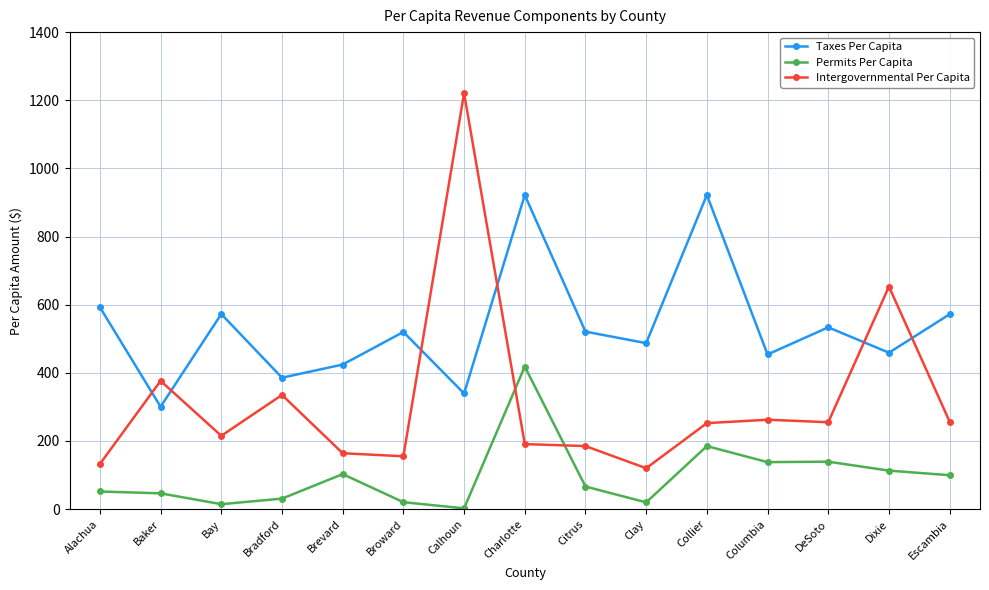

True or false: Taxes Per Capita and Permits Per Capita cross at least once.

False